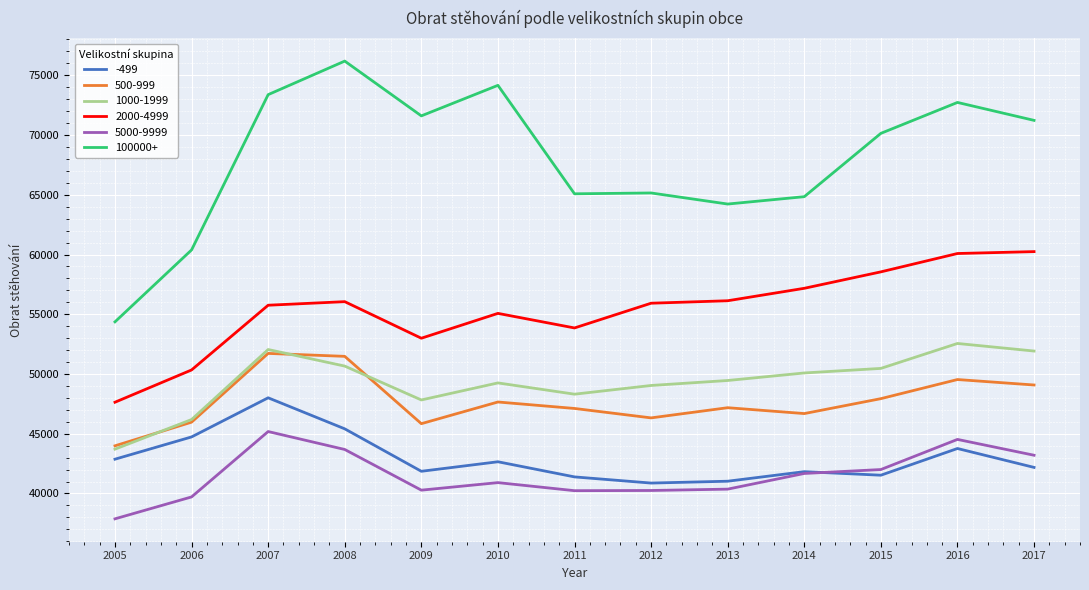

The value of 100000+ at 2008 is 134640. True or false?

False